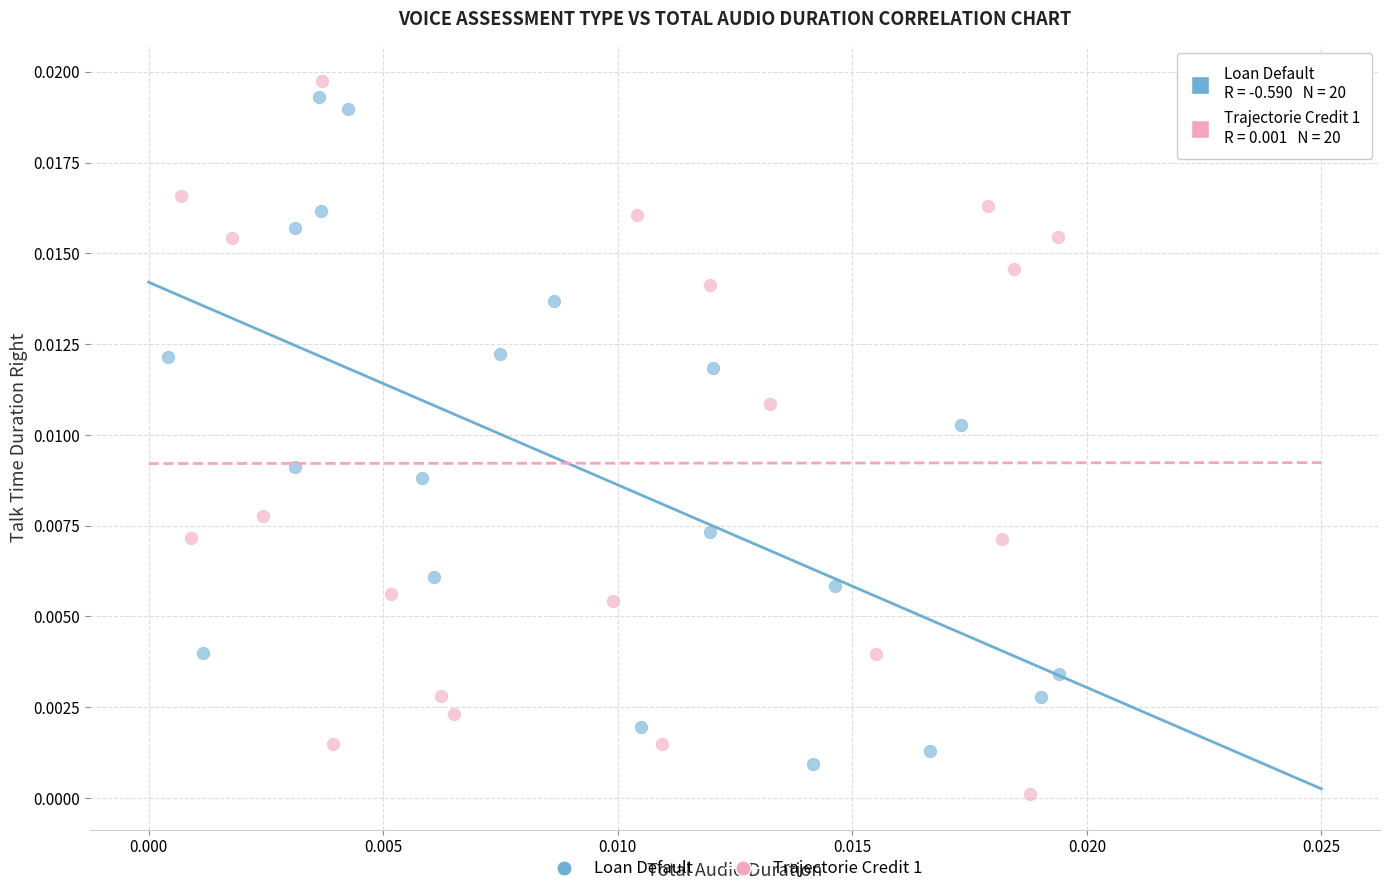

Which series has the largest Y range (max minus min)?

Trajectorie Credit 1